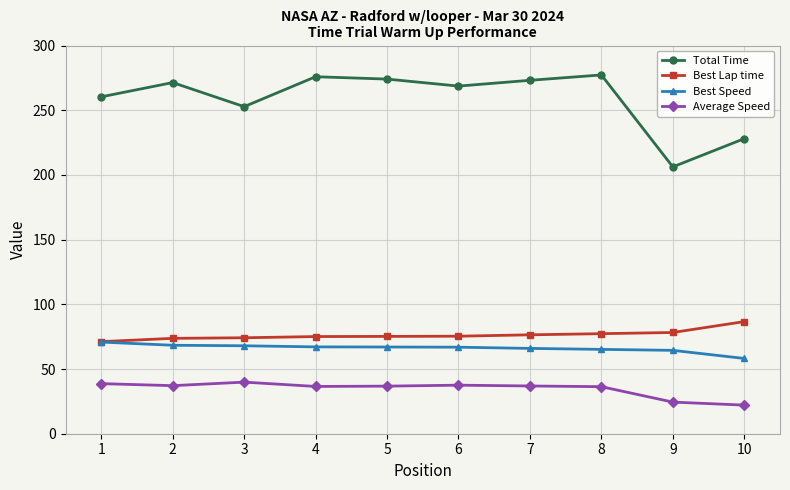

Which series has the widest spread of values?

Total Time